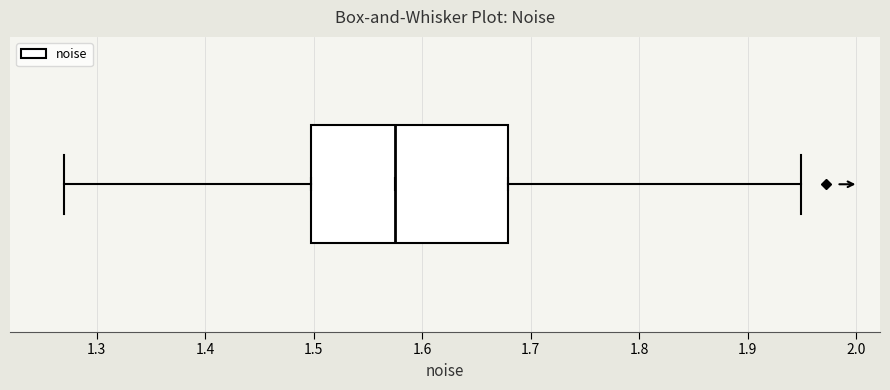

Read this box plot against the x-axis: the position of the median line, the range covered by the box, and the ends of both whiskers. The values are not printed on the chart, so give them approximately, as read against the axis.

median 1.58, box 1.50 to 1.68, whiskers 1.27 to 1.95